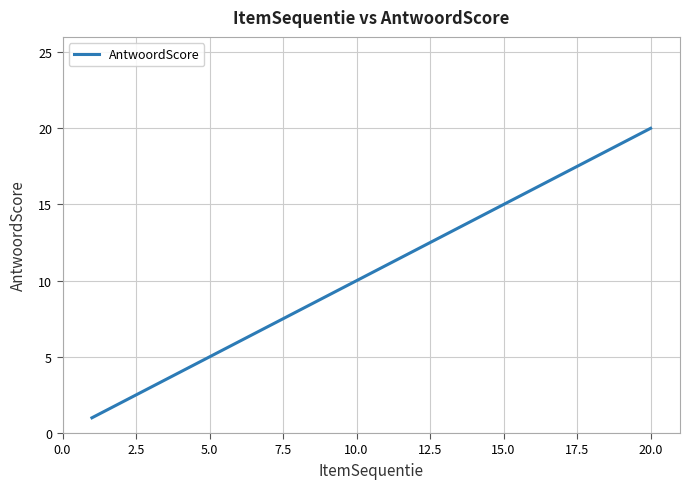

What is the maximum value shown in the chart?

20